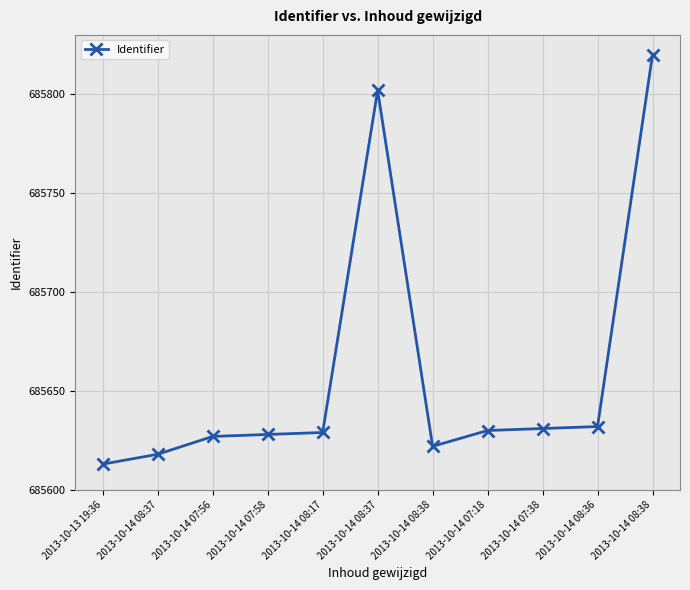

What is the value of the 4th point from the left?

685628